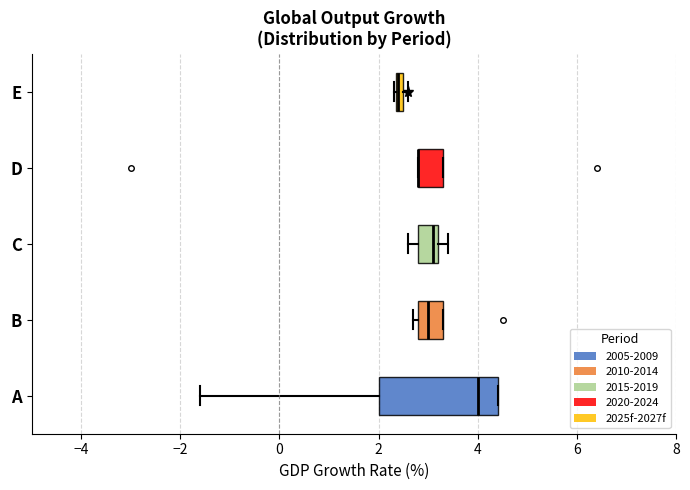

Where is the right edge of the box for B on the x-axis? The values are not printed on the chart, so give them approximately, as read against the axis.

3.4